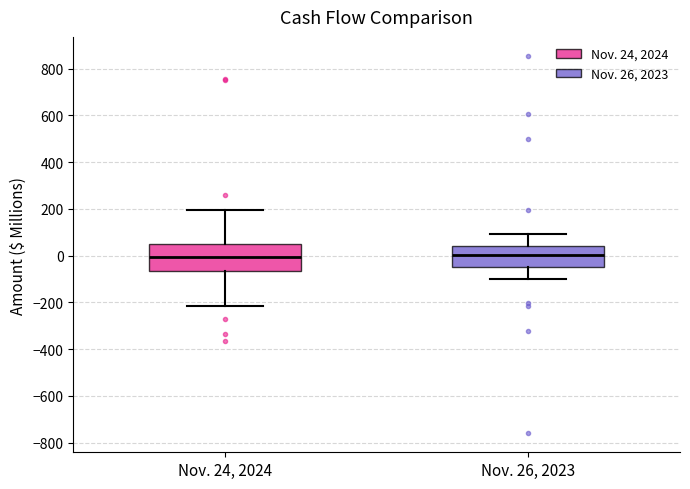

Reading left to right, transcribe this box plot: for each box, give where its median line is, the range the box spans, and where its two whiskers end, as read against the y-axis. The values are not printed on the chart, so give them approximately, as read against the axis.

Nov. 24, 2024: median 0, box -60 to 60, whiskers -220 to 200
Nov. 26, 2023: median 0, box -40 to 40, whiskers -100 to 100